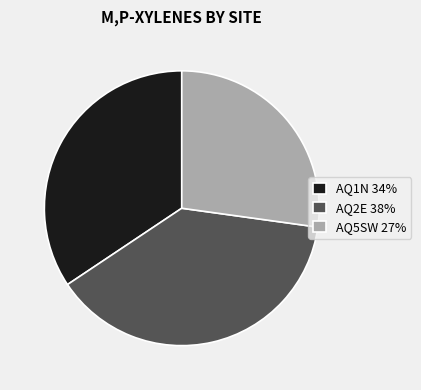

Which slice is the largest?

AQ2E 38%